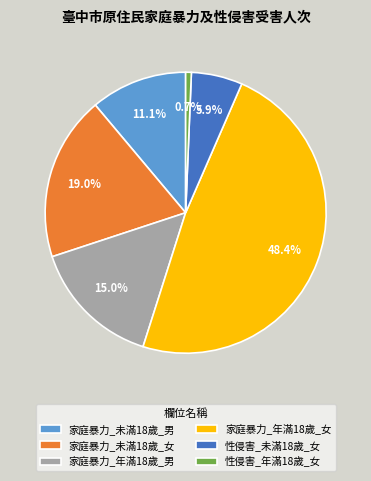

What percentage is the 家庭暴力_年滿18歲_女 slice, to the nearest percent?

48%